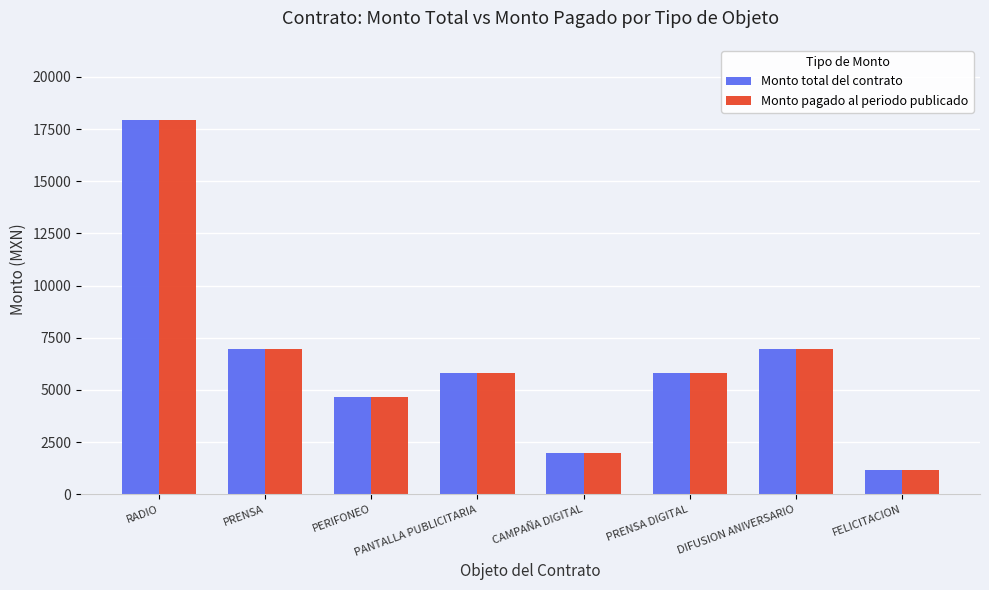

Does the chart contain any negative values?

No